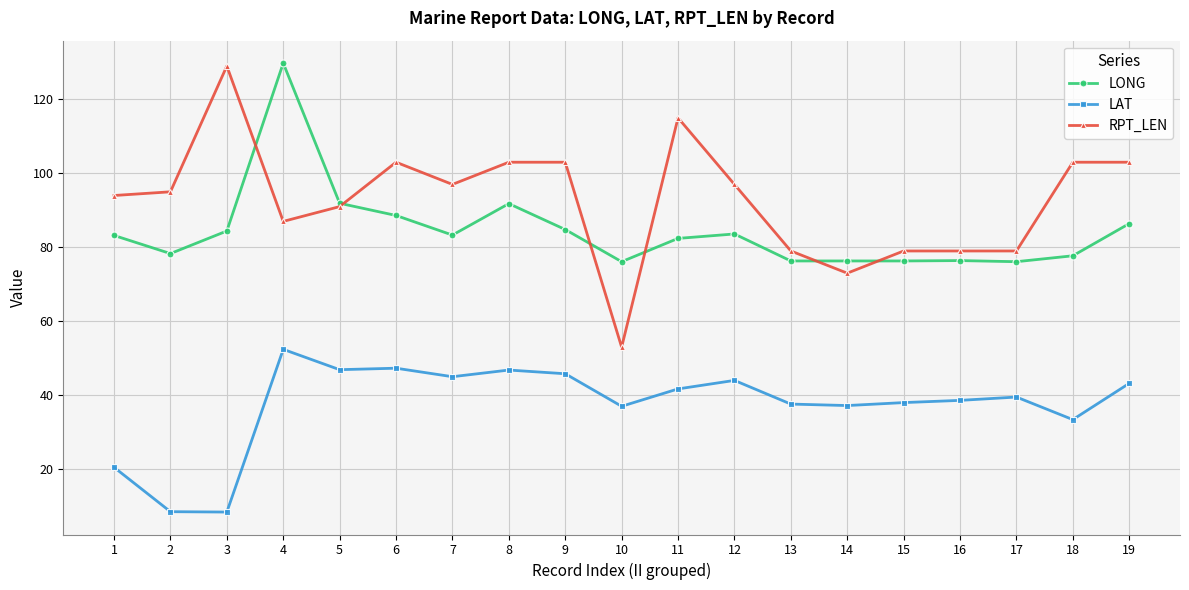

What is the smallest value displayed?

8.4